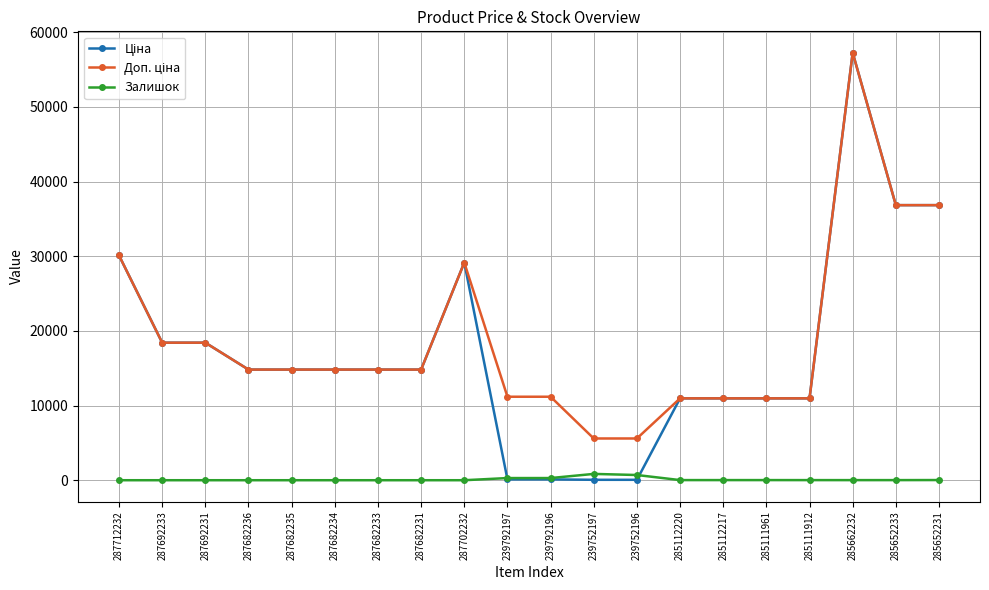

What is the total value across all series at 287692231?

36841.7